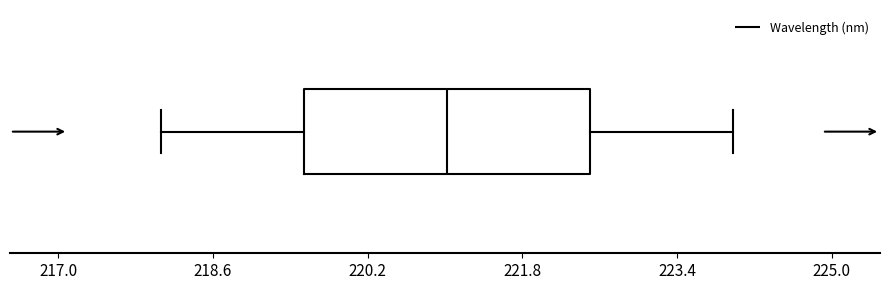

Read this box plot against the x-axis: the position of the median line, the range covered by the box, and the ends of both whiskers. The values are not printed on the chart, so give them approximately, as read against the axis.

median 221.0, box 219.6 to 222.6, whiskers 218.0 to 224.0